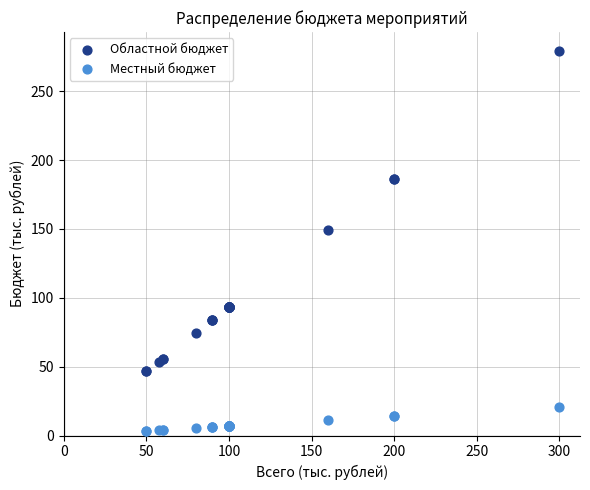

In the Областной бюджет series, what Y value is closest to 162?

148.8